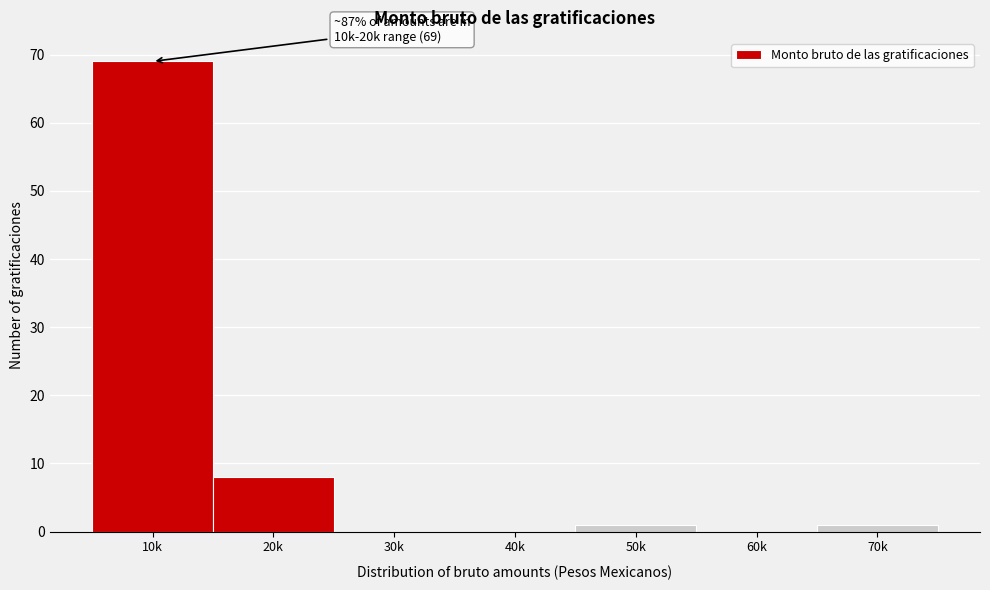

Reading left to right, list all the values displayed in this chart.

10k=69	20k=8	30k=0	40k=0	50k=1	60k=0	70k=1